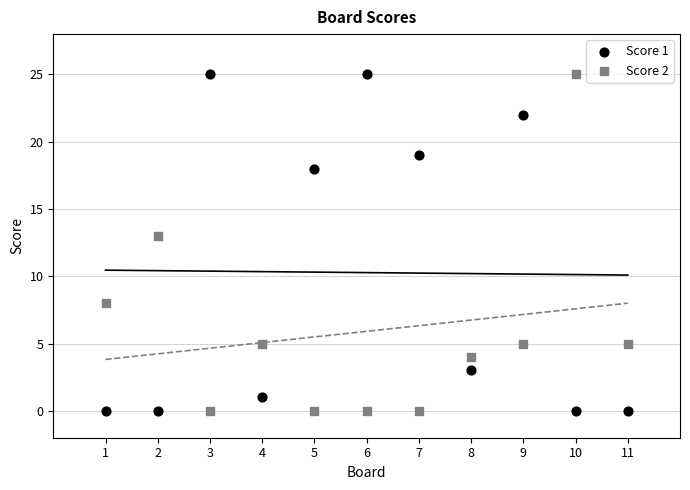

What is the X range (max minus min) for the scatter plot?

10